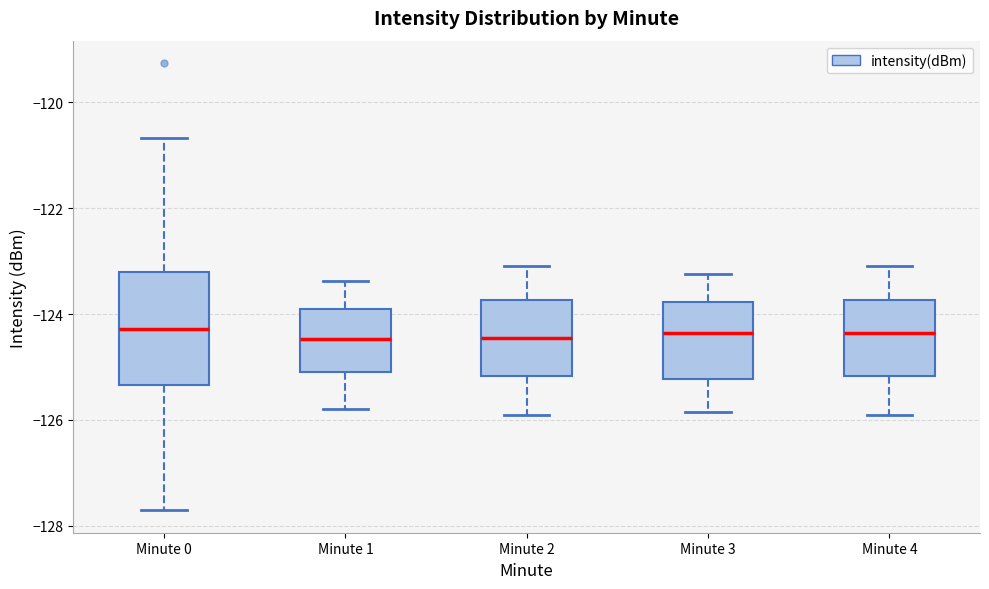

Reading left to right, transcribe this box plot: for each box, give where its median line is, the range the box spans, and where its two whiskers end, as read against the y-axis. The values are not printed on the chart, so give them approximately, as read against the axis.

Minute 0: median -124.2, box -125.4 to -123.2, whiskers -127.8 to -120.6
Minute 1: median -124.4, box -125.0 to -124.0, whiskers -125.8 to -123.4
Minute 2: median -124.4, box -125.2 to -123.8, whiskers -125.8 to -123.0
Minute 3: median -124.4, box -125.2 to -123.8, whiskers -125.8 to -123.2
Minute 4: median -124.4, box -125.2 to -123.8, whiskers -125.8 to -123.0